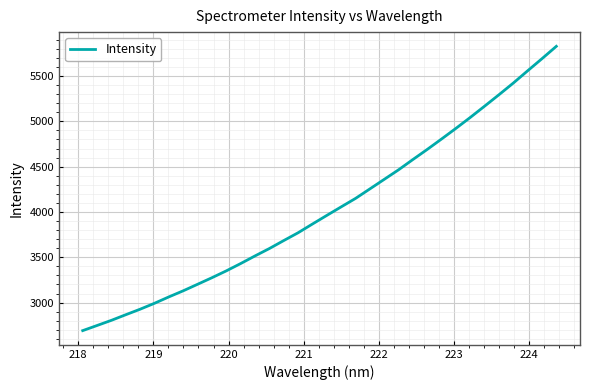

What is the minimum value shown in the chart?

2690.4